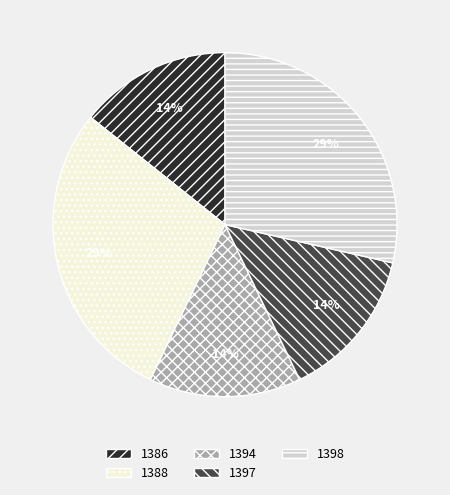

Count the number of slices in the pie.

5